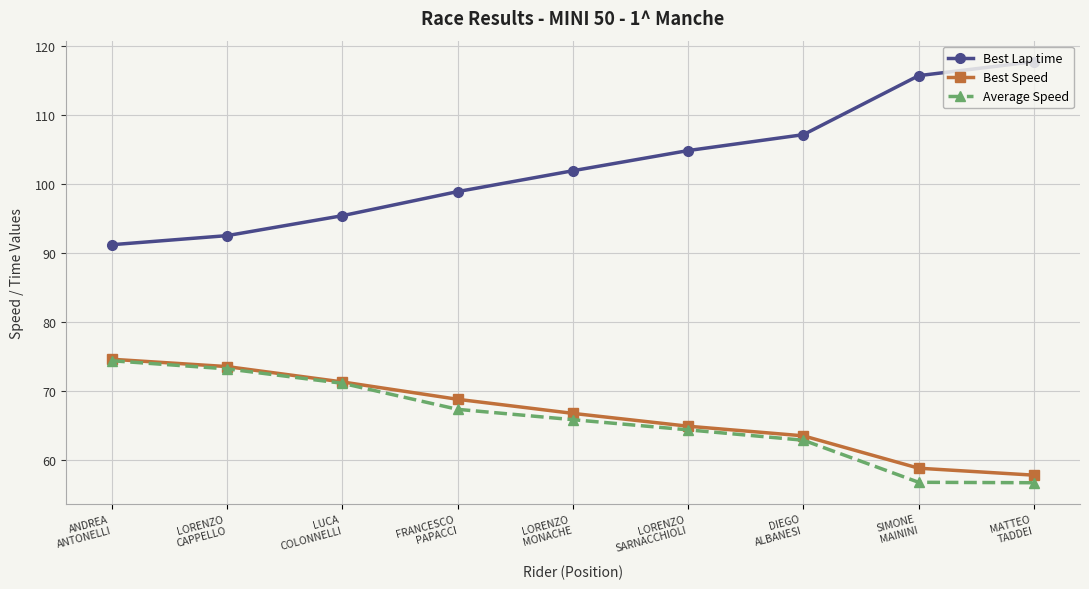

What is the label of the 1st point from the left?

ANDREA
ANTONELLI